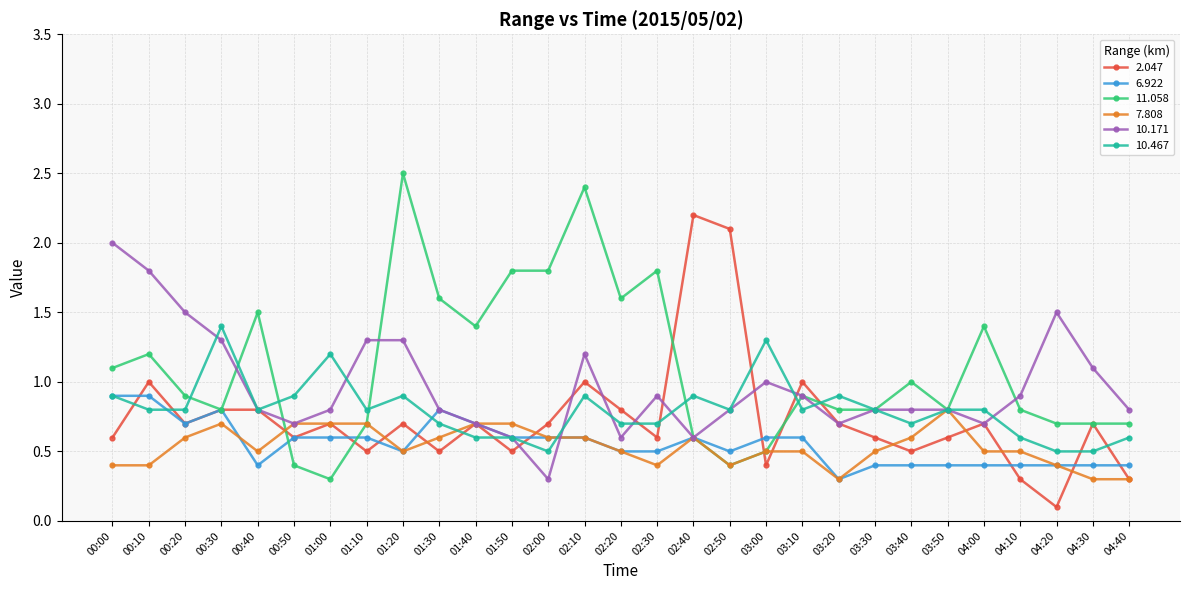

At which category does 2.047 reach its first local valley?

00:20